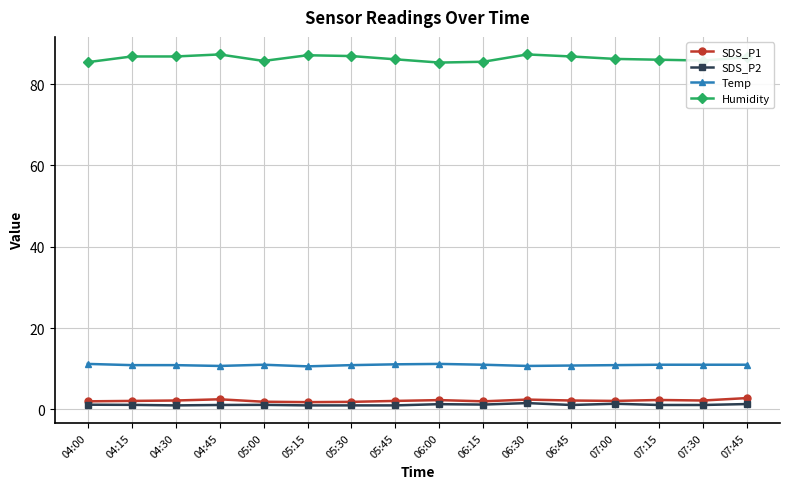

At how many categories does at least one series exceed 6?

16